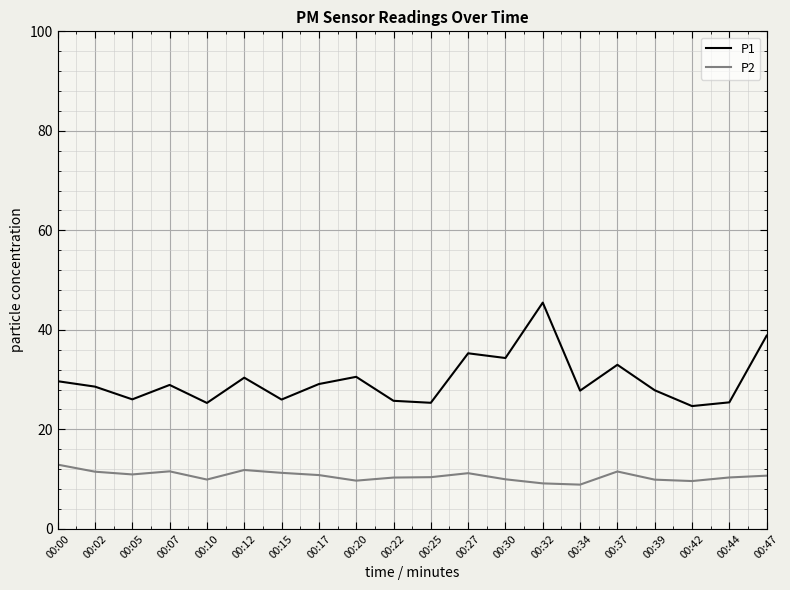

At which category is the sum across all series the highest?

00:32